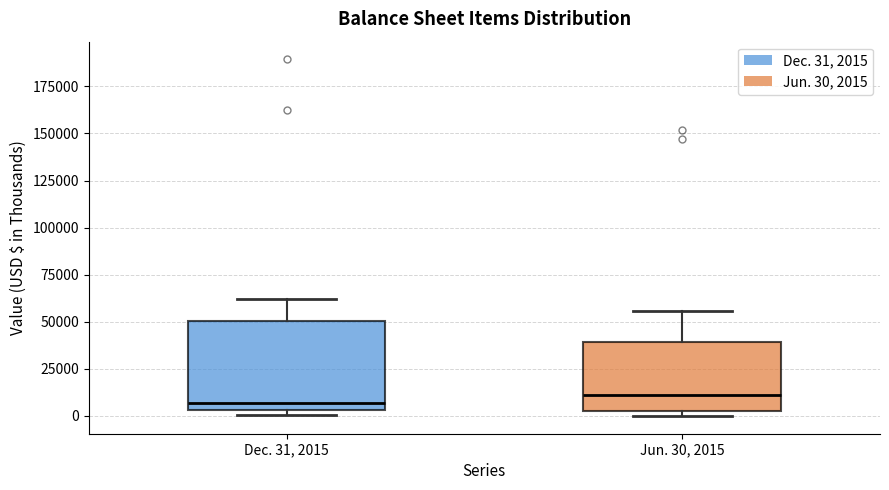

Comparing the boxes themselves (not the whiskers), which one is the tallest?

Dec. 31, 2015